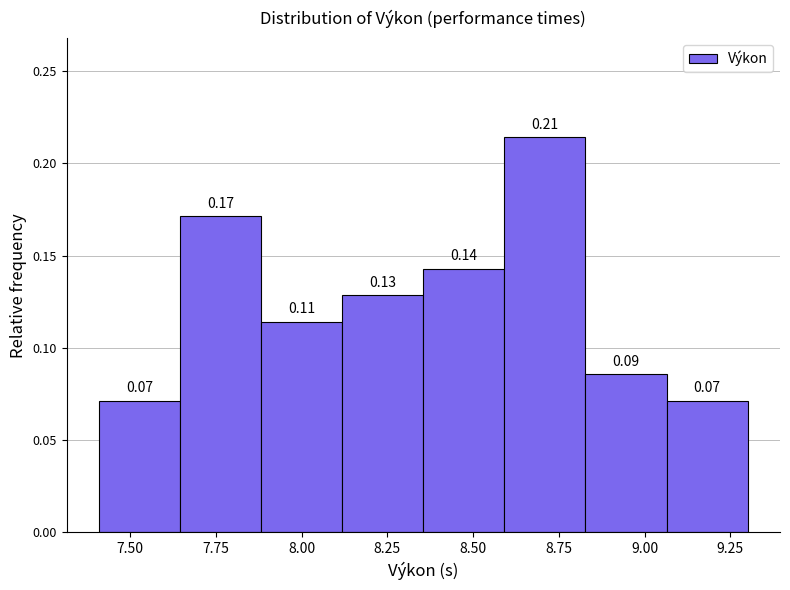

Over which range of the x-axis is the bar tallest?

8.60 to 8.85